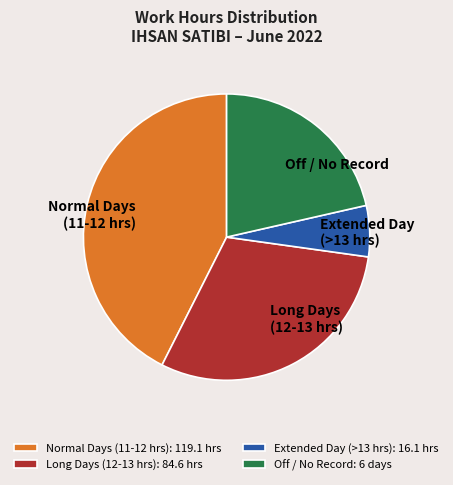

What is the ratio of the value at Normal Days (11-12 hrs) to the value at Extended Day (>13 hrs)?

7.4